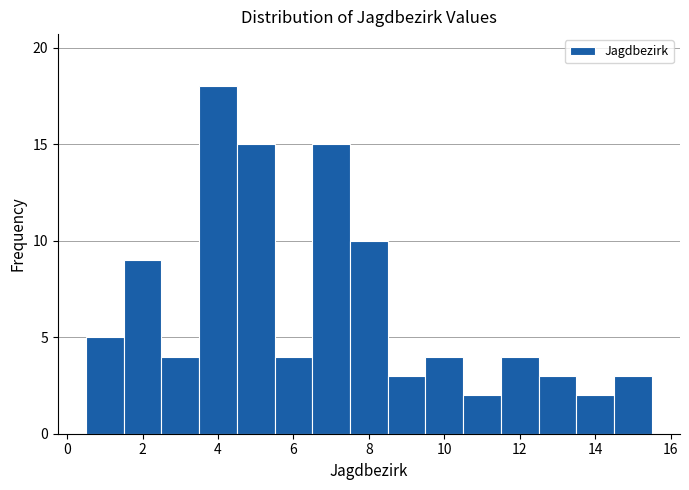

How tall is the bar that spans 1.5 to 2.5 on the x-axis? Neither the bar edges nor the heights are printed on the chart, so give them approximately, as read against the axes.

9